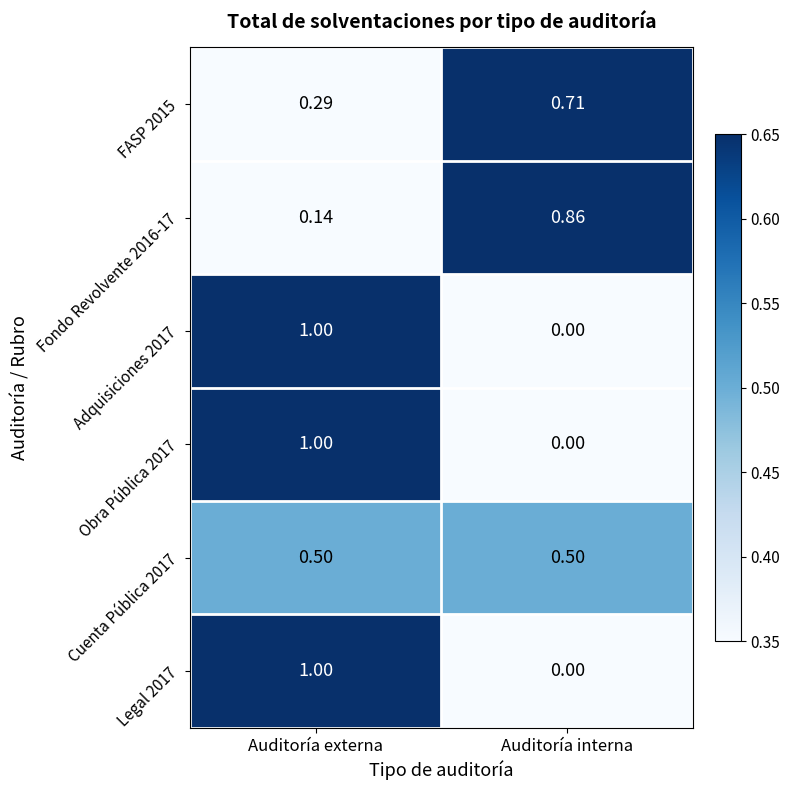

Which category has the highest value across all series?

Auditoría externa